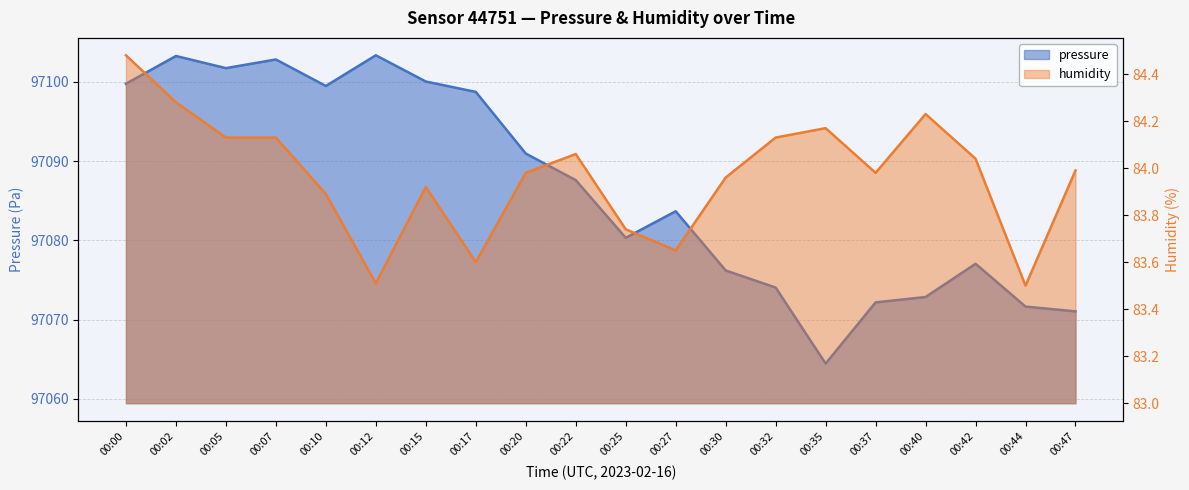

Which series has the largest range (max minus min)?

pressure